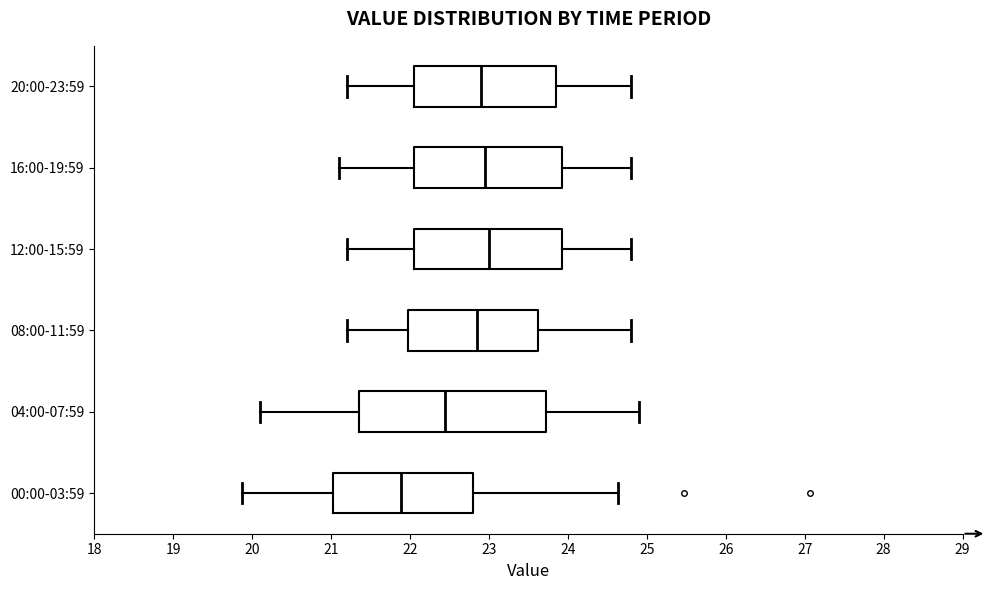

Reading bottom to top, read every box against the x-axis: the position of its median line, the range the box covers, and the ends of its whiskers. The values are not printed on the chart, so give them approximately, as read against the axis.

00:00-03:59: median 21.9, box 21.0 to 22.8, whiskers 19.9 to 24.6
04:00-07:59: median 22.5, box 21.4 to 23.7, whiskers 20.1 to 24.9
08:00-11:59: median 22.9, box 22.0 to 23.6, whiskers 21.2 to 24.8
12:00-15:59: median 23.0, box 22.1 to 23.9, whiskers 21.2 to 24.8
16:00-19:59: median 23.0, box 22.1 to 23.9, whiskers 21.1 to 24.8
20:00-23:59: median 22.9, box 22.1 to 23.9, whiskers 21.2 to 24.8